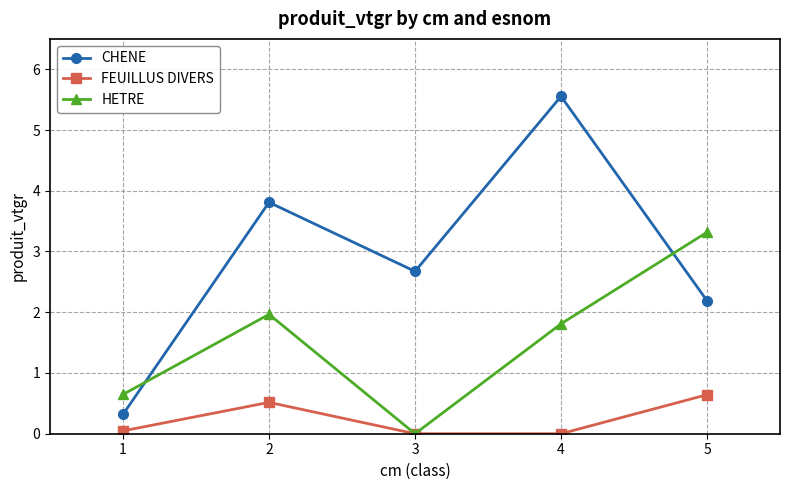

True or false: CHENE and FEUILLUS DIVERS intersect in this chart.

False